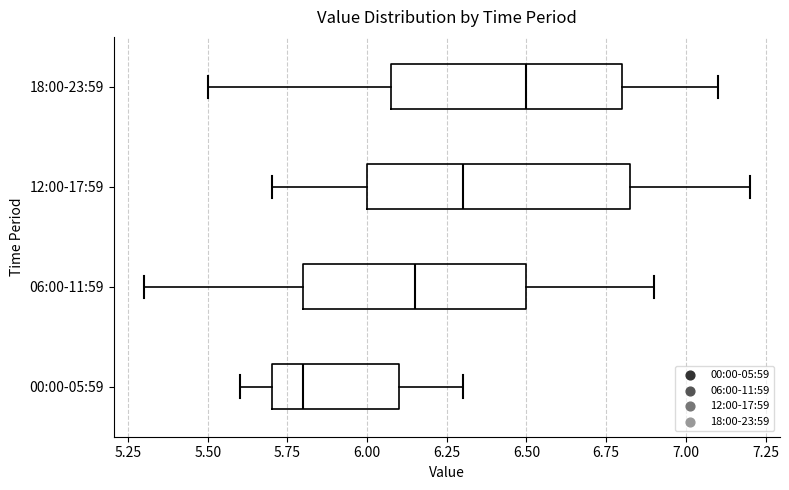

Which box has the furthest to the left median line?

00:00-05:59